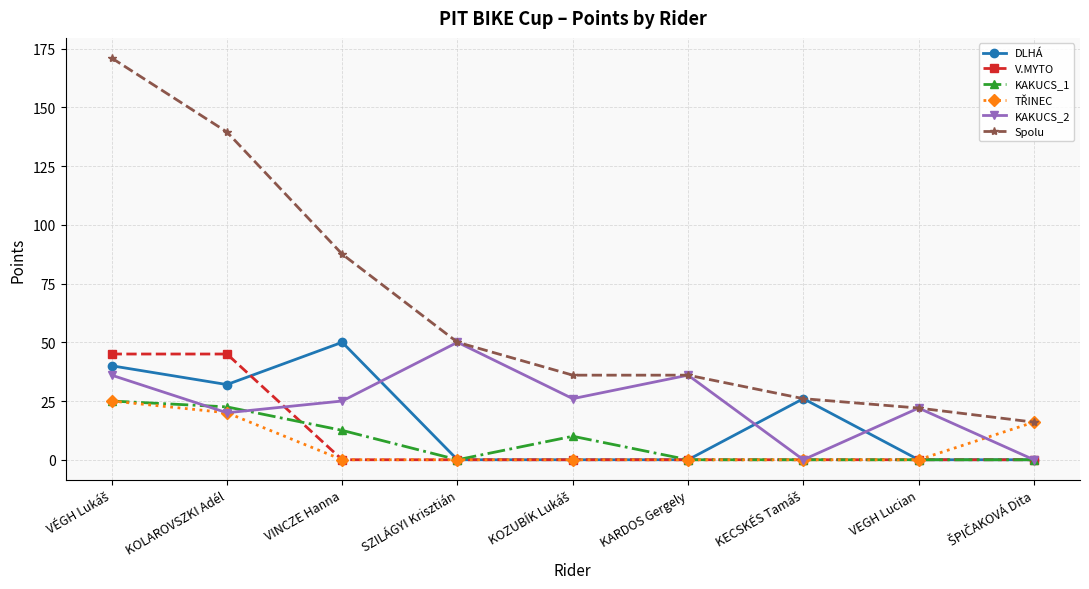

True or false: Spolu and KAKUCS_1 cross at least once.

False